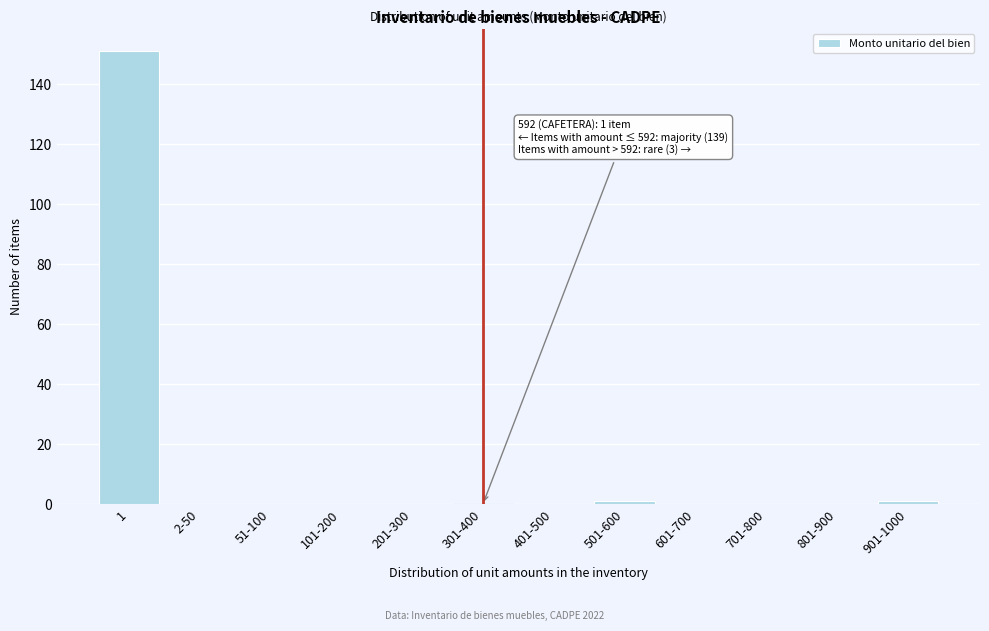

Reading left to right, what are all the values shown in this chart?

1=151	2-50=0	51-100=0	101-200=0	201-300=0	301-400=0	401-500=0	501-600=1	601-700=0	701-800=0	801-900=0	901-1000=1